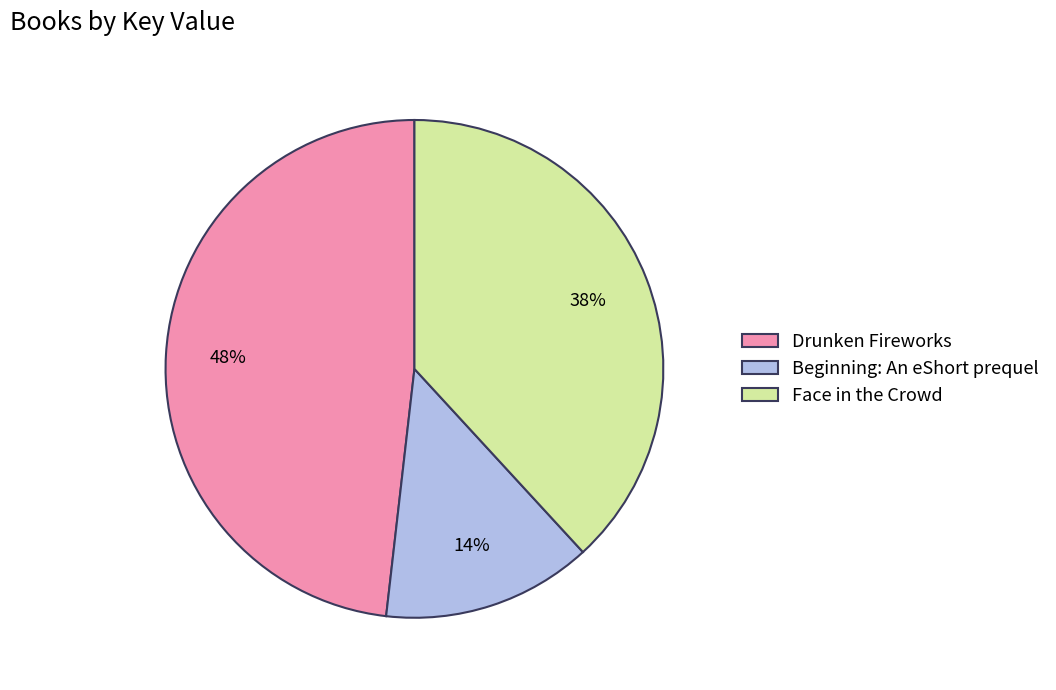

Is there a majority slice in this chart?

No